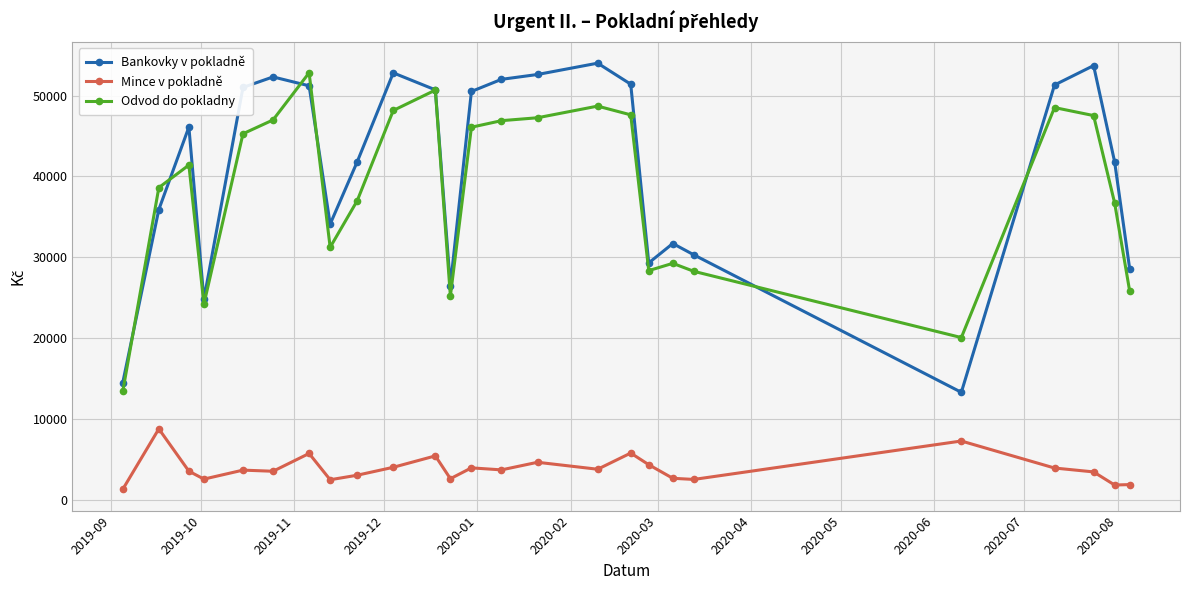

How many distinct data groups are displayed?

3